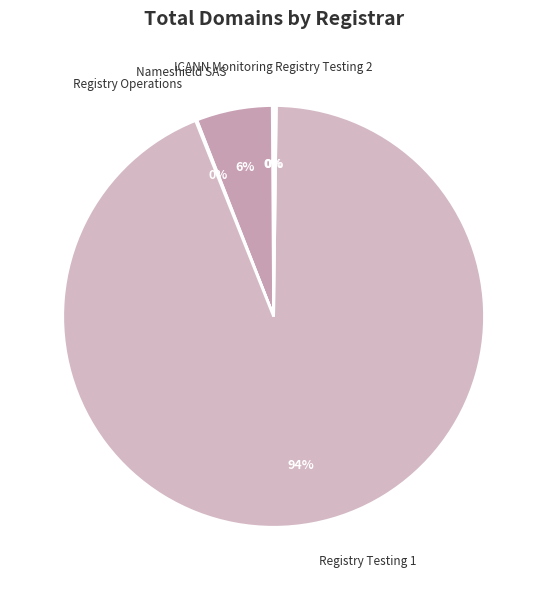

What percentage is the Nameshield SAS slice, to the nearest percent?

6%